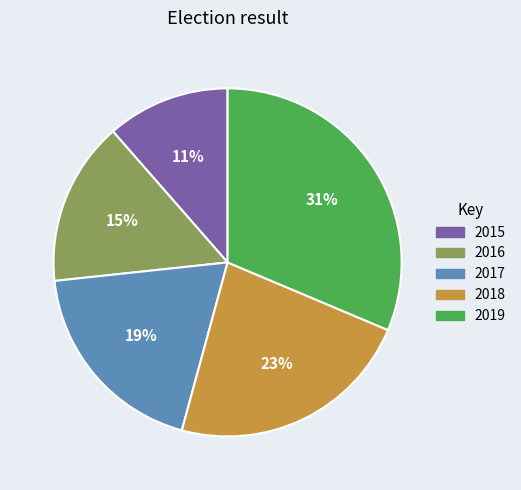

To the nearest percent, what is the difference between the 2015 and 2019 slice percentages?

20%